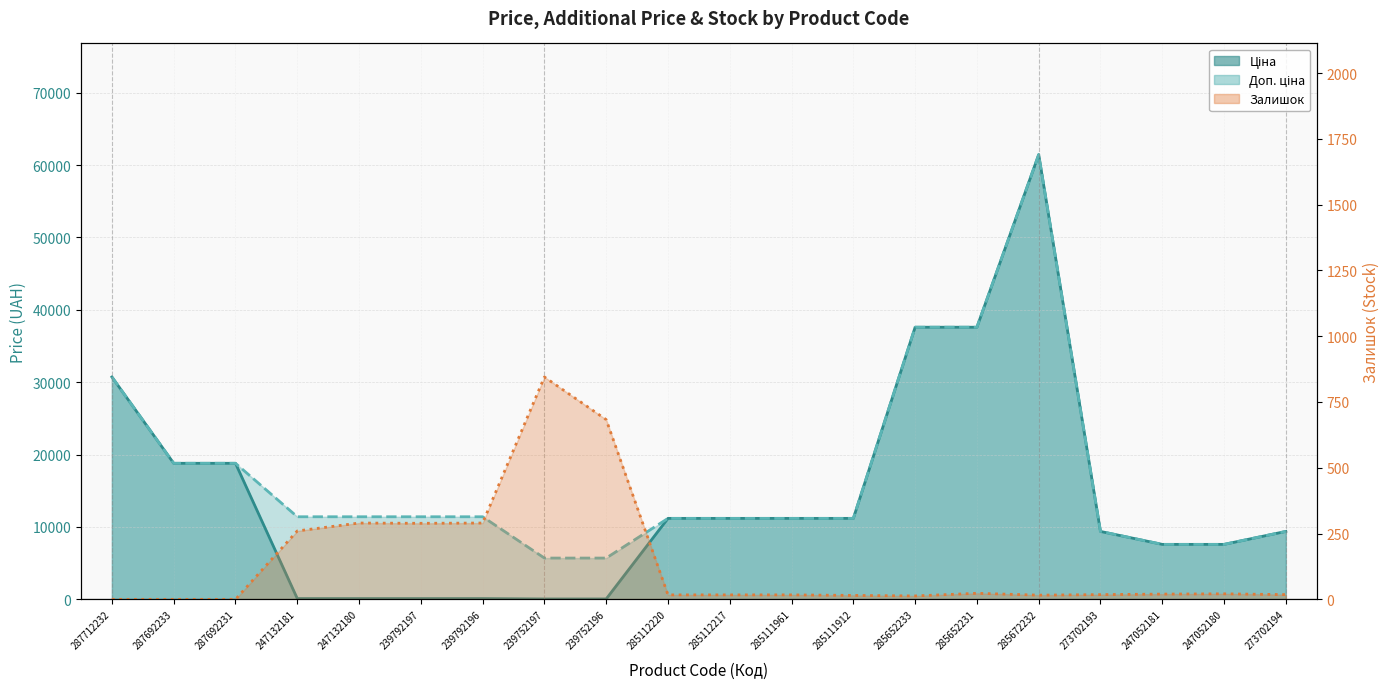

Reading left to right, list all the values displayed in this chart.

0	0	0	260	290	289	290	845	683	17	17	17	15	13	23	16	18	20	21	18